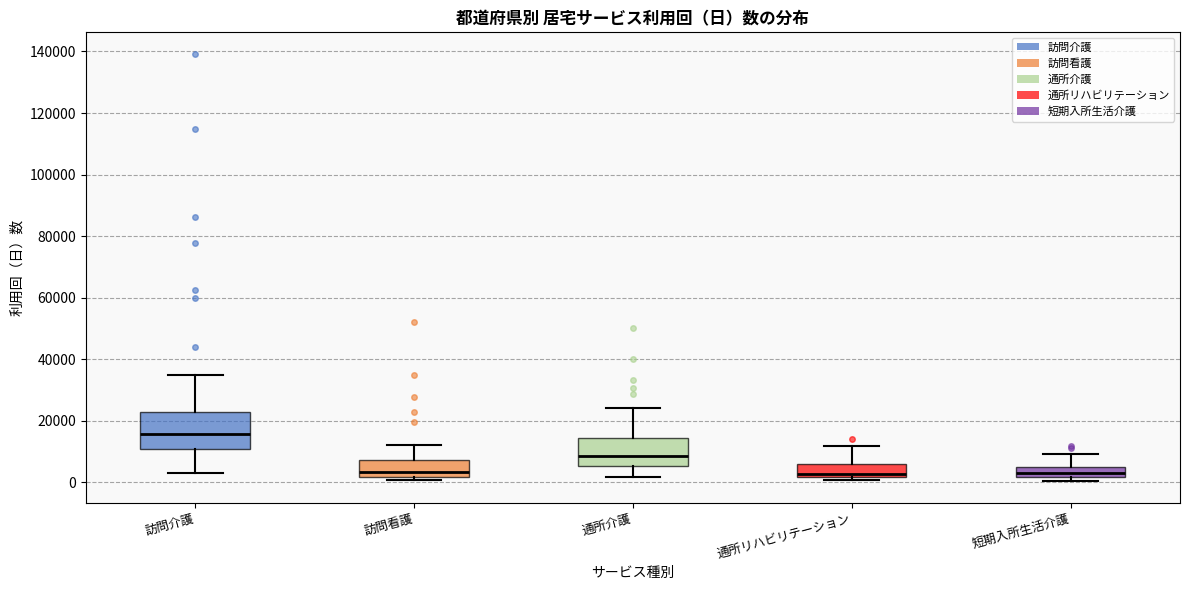

Where does the upper whisker of the box for 訪問介護 end on the y-axis? The values are not printed on the chart, so give them approximately, as read against the axis.

34000